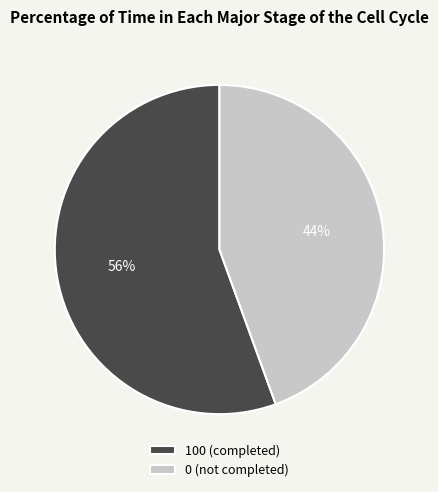

True or false: 0 (not completed) accounts for 44% of the total.

True